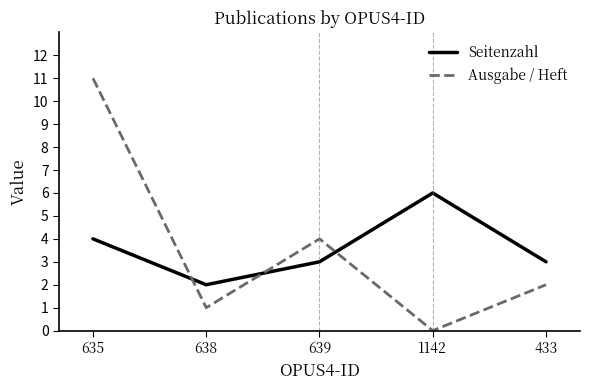

How many lines are shown in the chart?

2